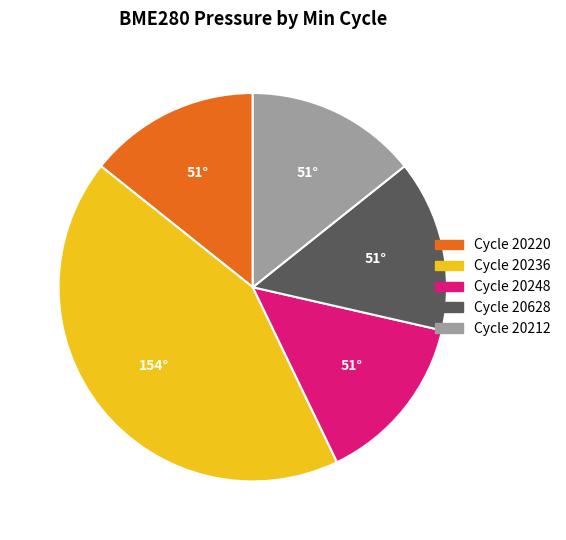

Count the number of slices in the pie.

5